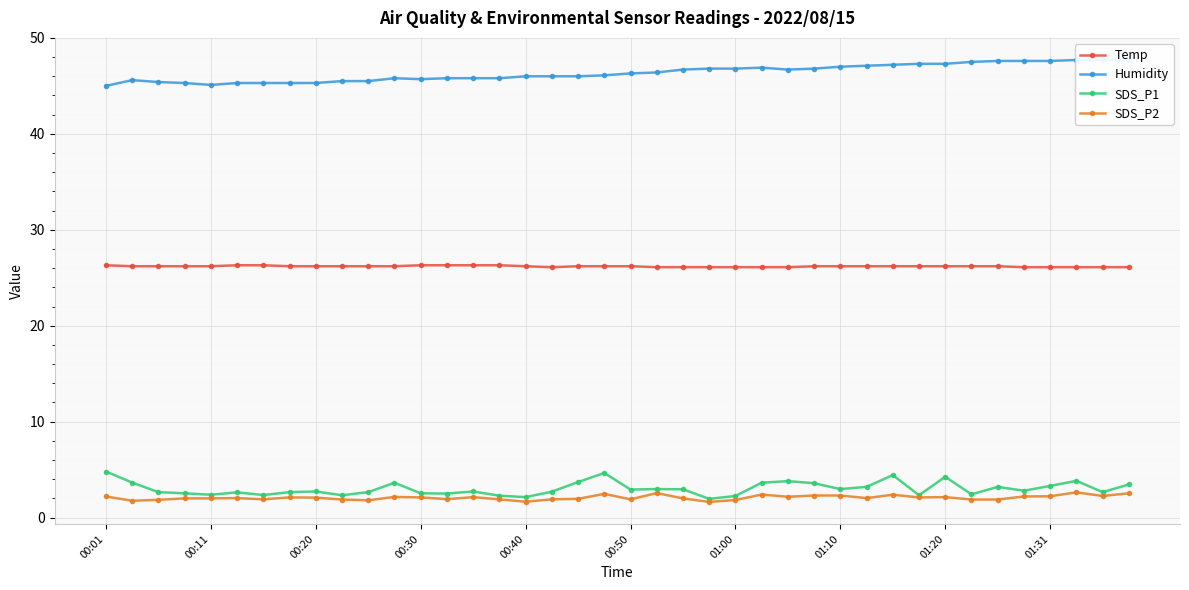

What is the minimum value for SDS_P1?

1.9